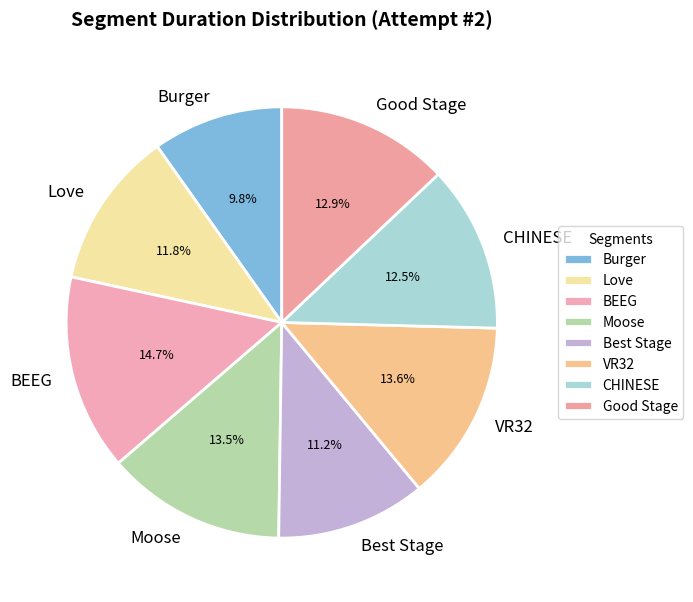

Which slice is the smallest?

Burger